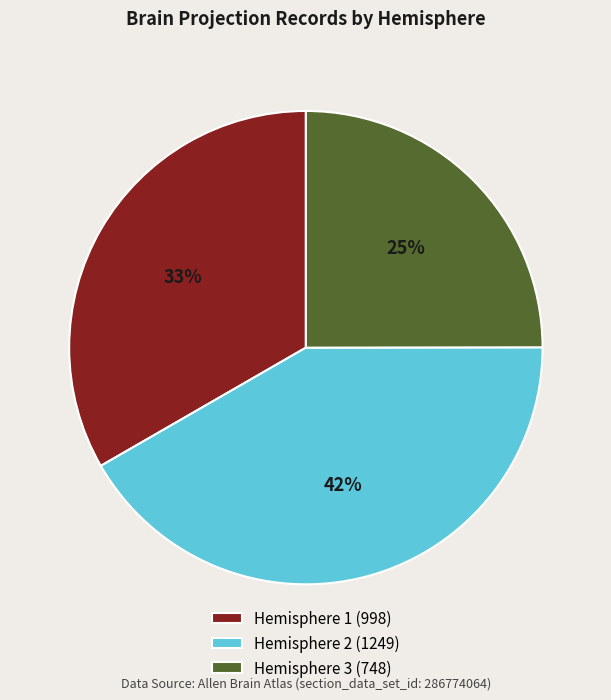

To the nearest percent, what is the difference between the largest and smallest slice percentages?

17%